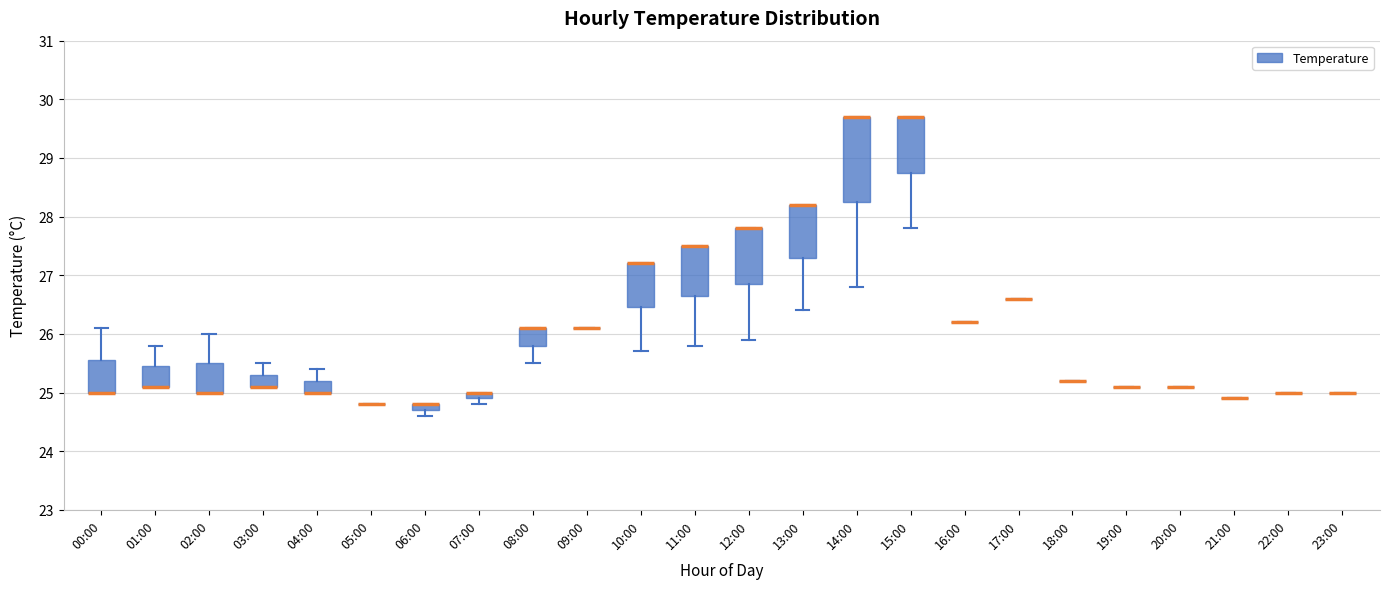

Where is the upper edge of the box for 15:00 on the y-axis? The values are not printed on the chart, so give them approximately, as read against the axis.

29.7